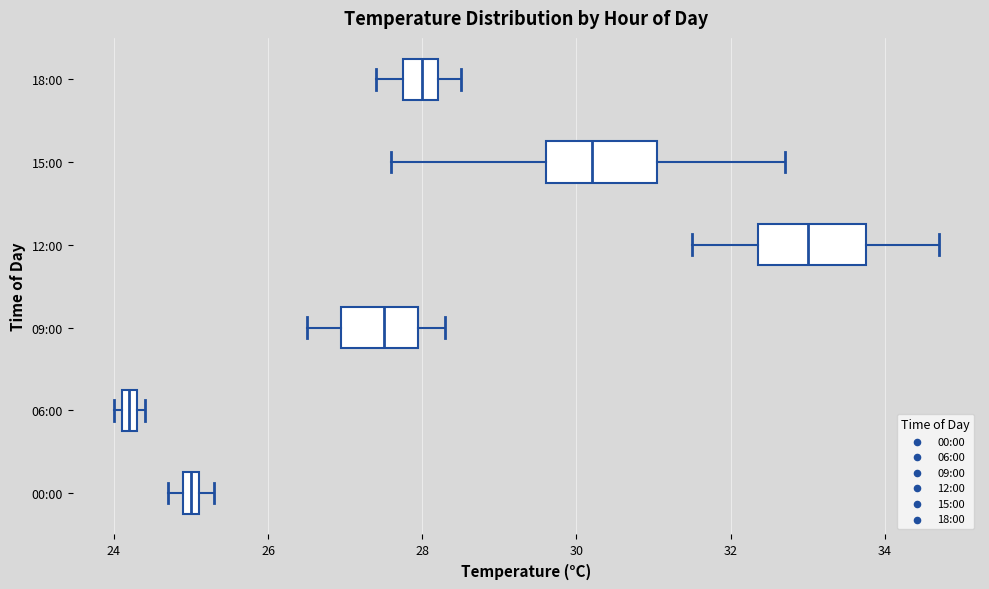

Which box's median line is the furthest to the right?

12:00